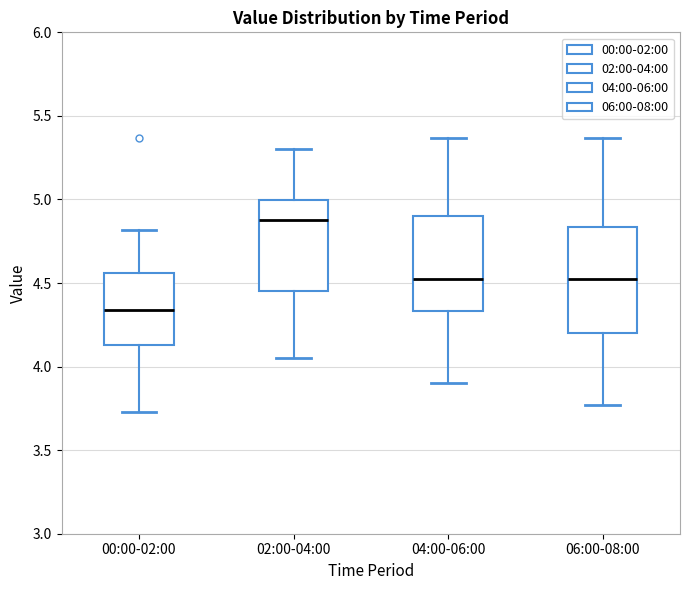

Which box's median line is the highest?

02:00-04:00